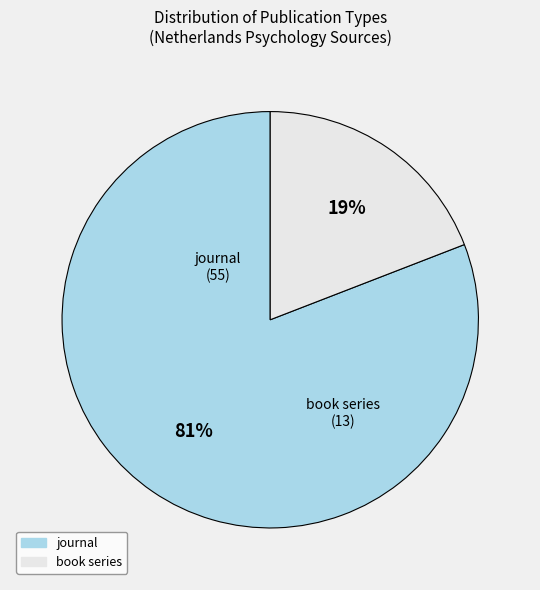

To the nearest percent, what is the average slice percentage?

50%